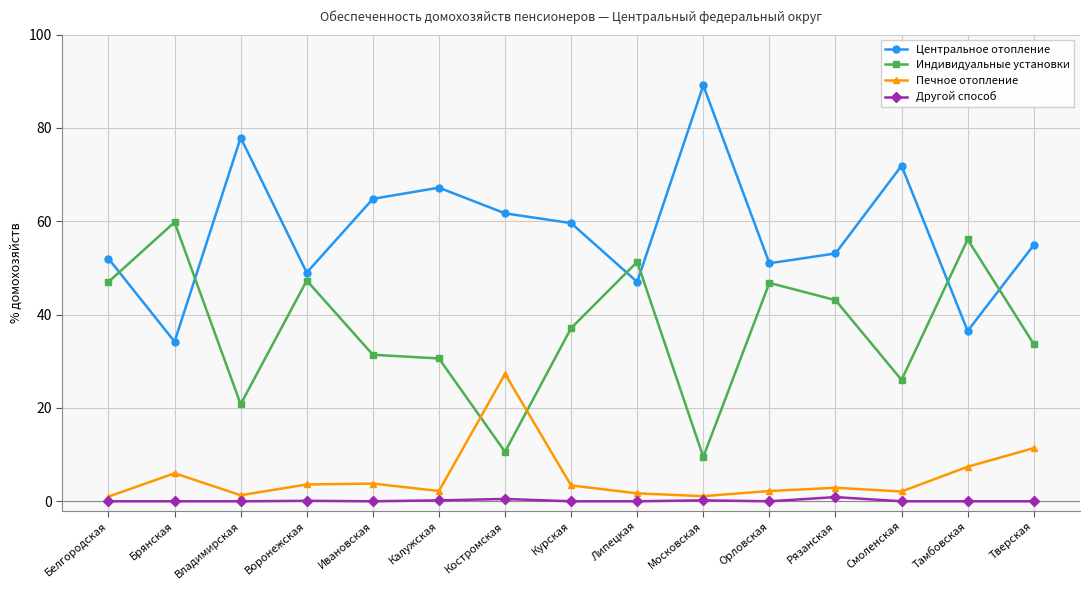

True or false: Печное отопление and Другой способ cross at least once.

False